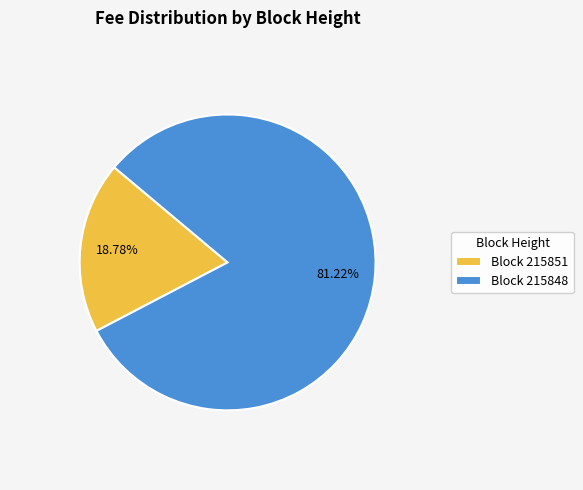

Does Block 215848 represent more than half of the total?

Yes